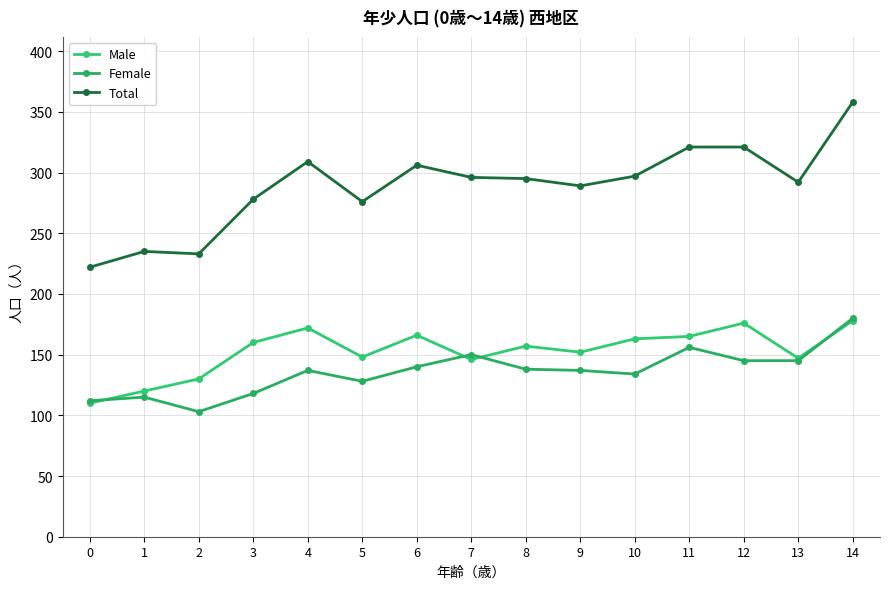

What is the minimum value shown in the chart?

103